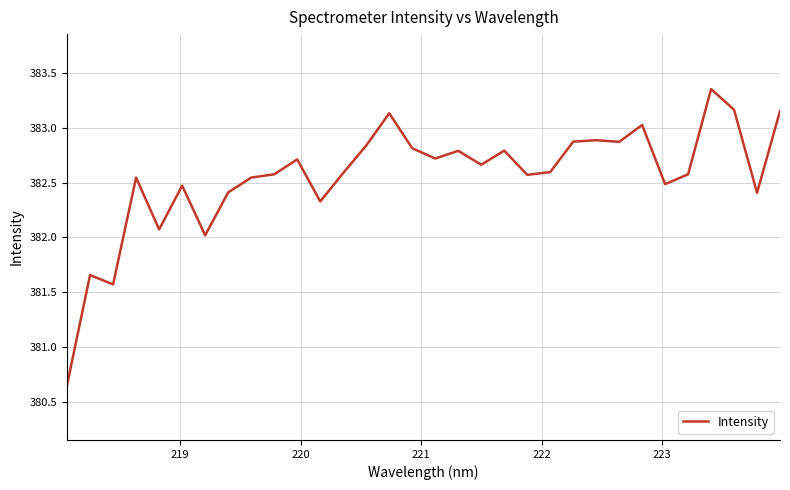

What is the difference between the maximum and minimum values?

2.7